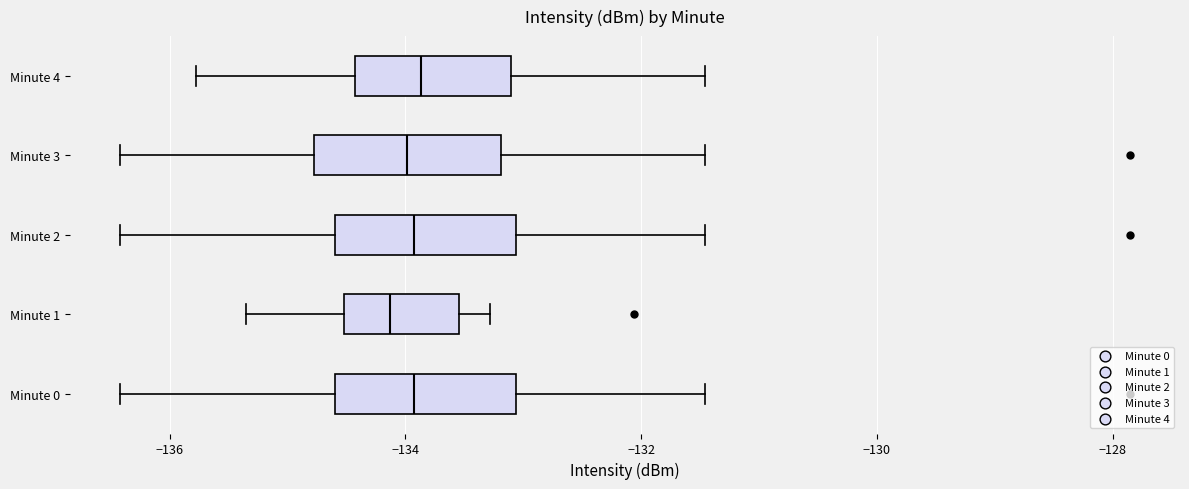

Reading bottom to top, transcribe this box plot: for each box, give where its median line is, the range the box spans, and where its two whiskers end, as read against the x-axis. The values are not printed on the chart, so give them approximately, as read against the axis.

Minute 0: median -134.0, box -134.6 to -133.0, whiskers -136.4 to -131.4
Minute 1: median -134.2, box -134.6 to -133.6, whiskers -135.4 to -133.2
Minute 2: median -134.0, box -134.6 to -133.0, whiskers -136.4 to -131.4
Minute 3: median -134.0, box -134.8 to -133.2, whiskers -136.4 to -131.4
Minute 4: median -133.8, box -134.4 to -133.2, whiskers -135.8 to -131.4